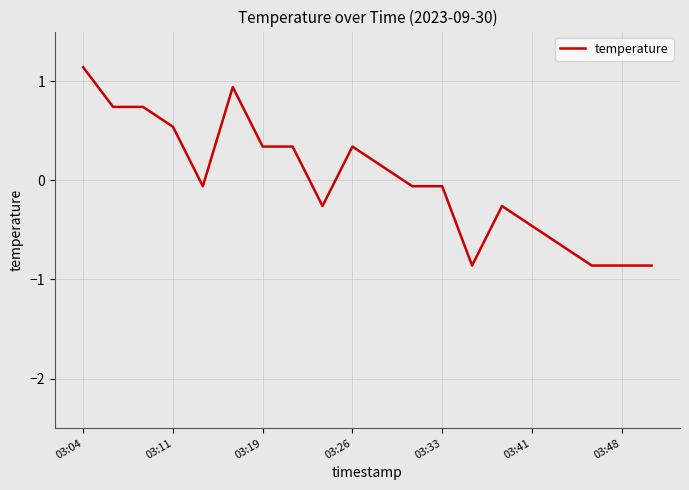

Does the chart have visible grid lines?

Yes